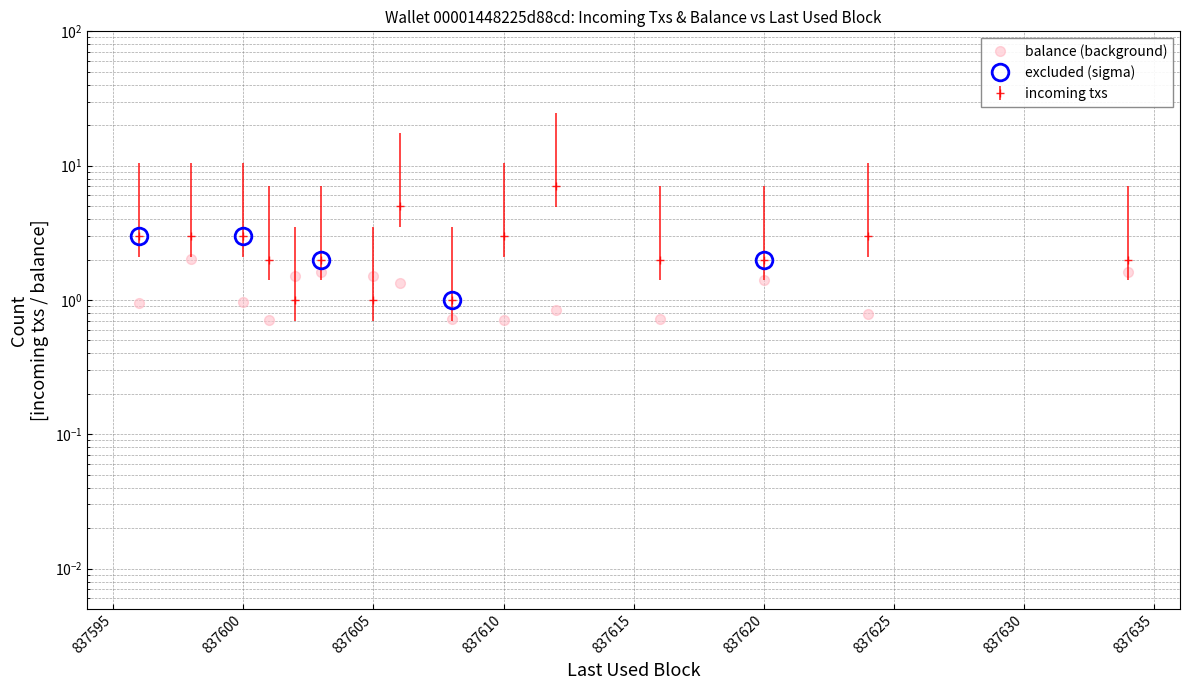

What position from the left is 14?

15